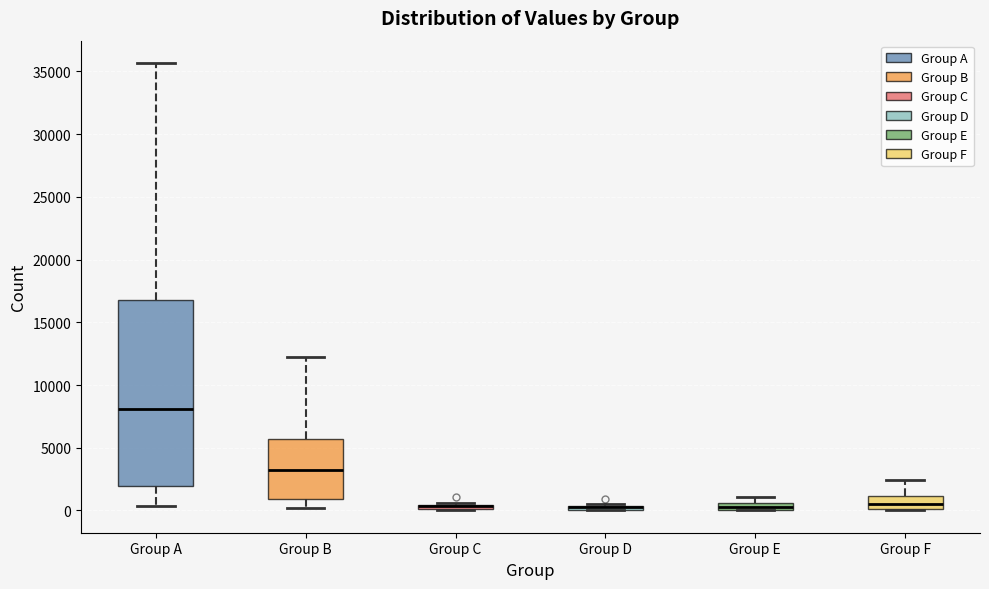

Which box is the tallest, from its lower edge to its upper edge?

Group A